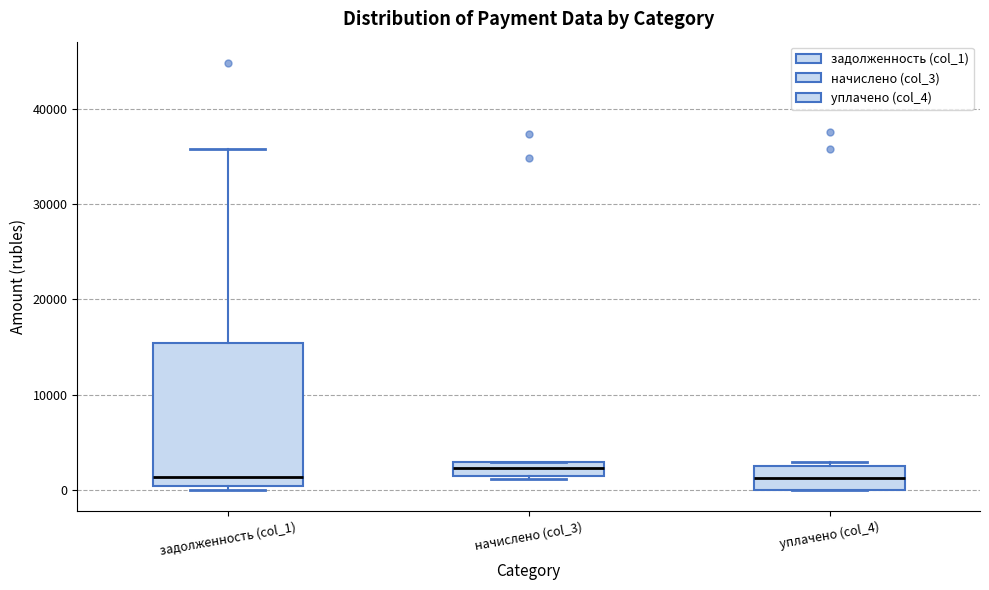

Comparing the boxes themselves (not the whiskers), which one is the tallest?

задолженность (col_1)